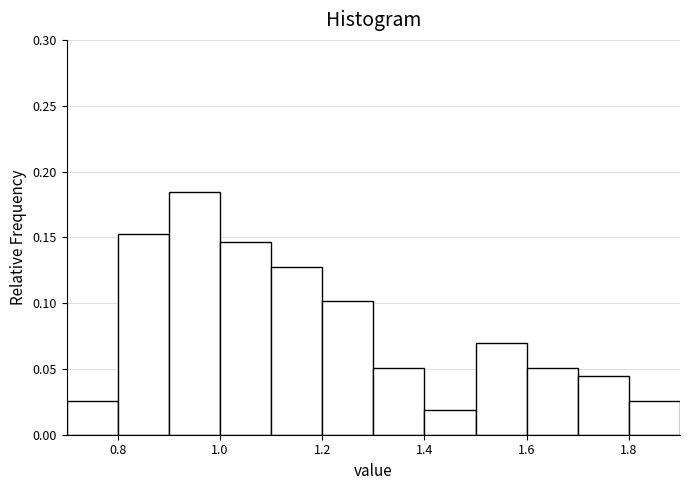

Over which range of the x-axis is the bar tallest?

0.9 to 1.0